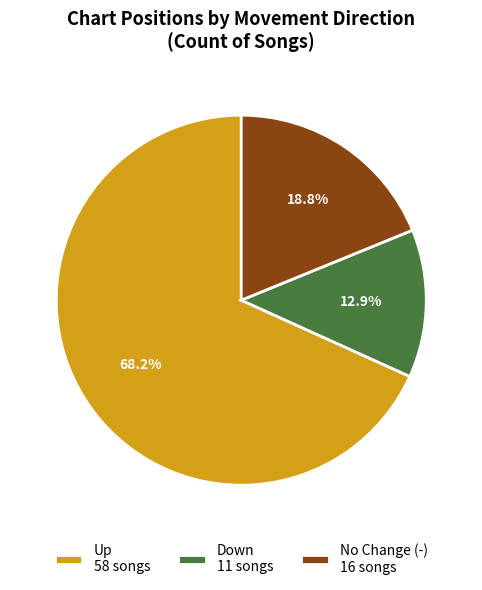

Does any single category account for the majority?

Yes